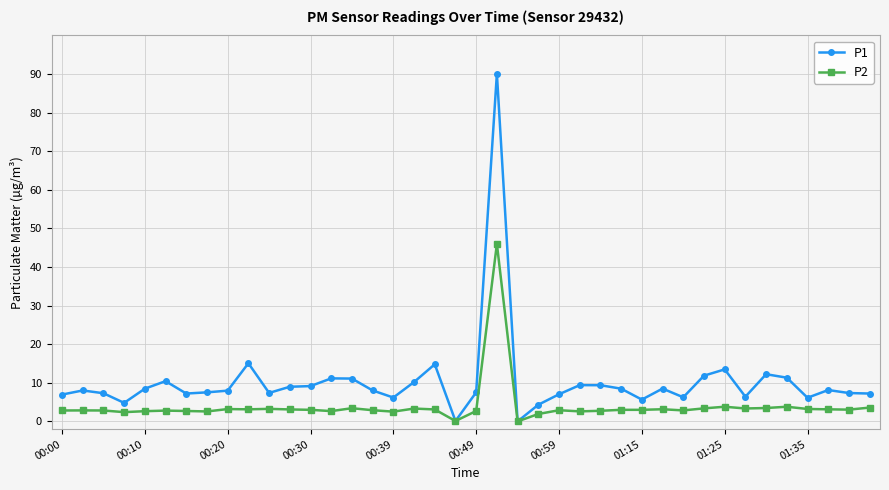

What is the sum of all P2 values?

157.0